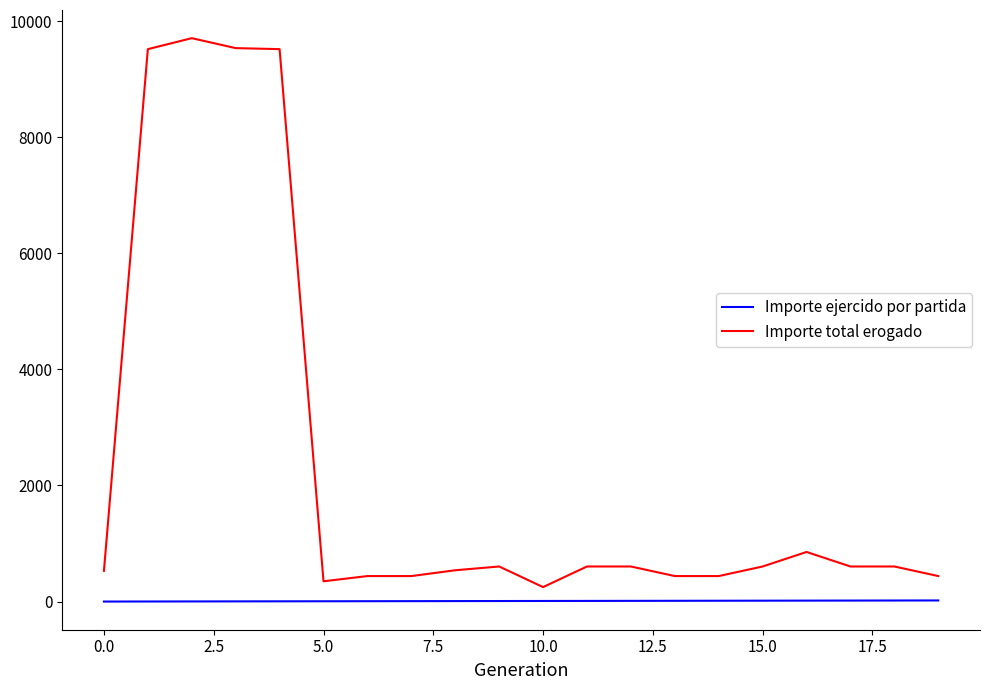

How many lines are shown in the chart?

2